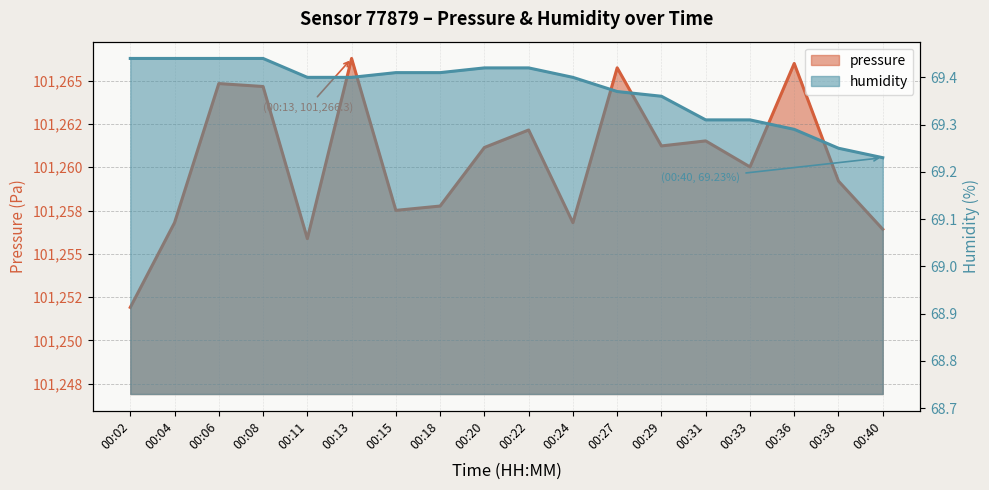

Reading right to left, list all the values displayed in this chart.

pressure: 101256.4	101259.2	101266.0	101260.0	101261.5	101261.2	101265.7	101256.8	101262.1	101261.1	101257.8	101257.5	101266.3	101255.9	101264.7	101264.8	101256.8	101251.9
humidity: 69.2	69.2	69.3	69.3	69.3	69.4	69.4	69.4	69.4	69.4	69.4	69.4	69.4	69.4	69.4	69.4	69.4	69.4